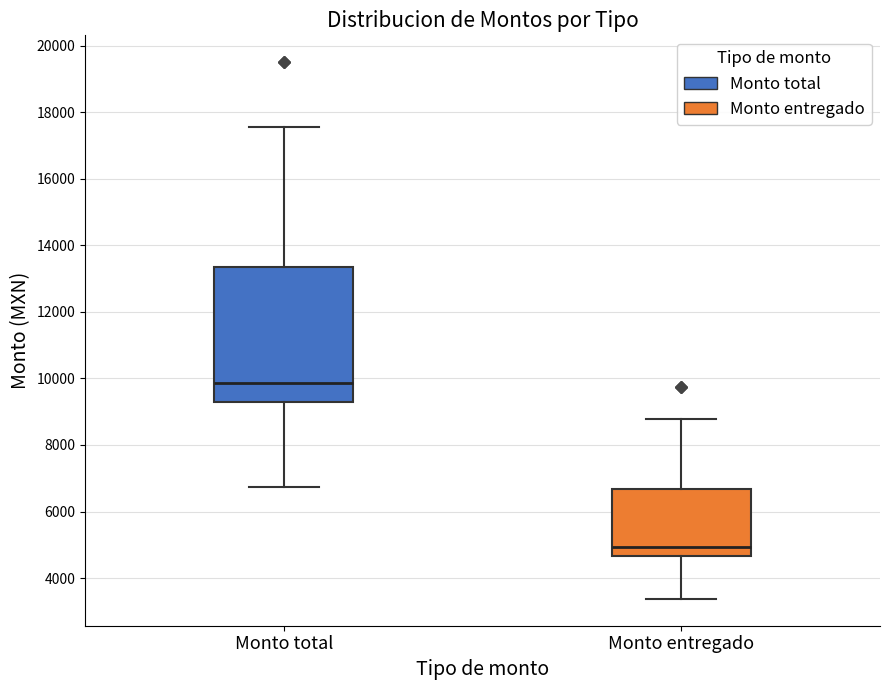

Where is the lower edge of the box for Monto total on the y-axis? The values are not printed on the chart, so give them approximately, as read against the axis.

9400